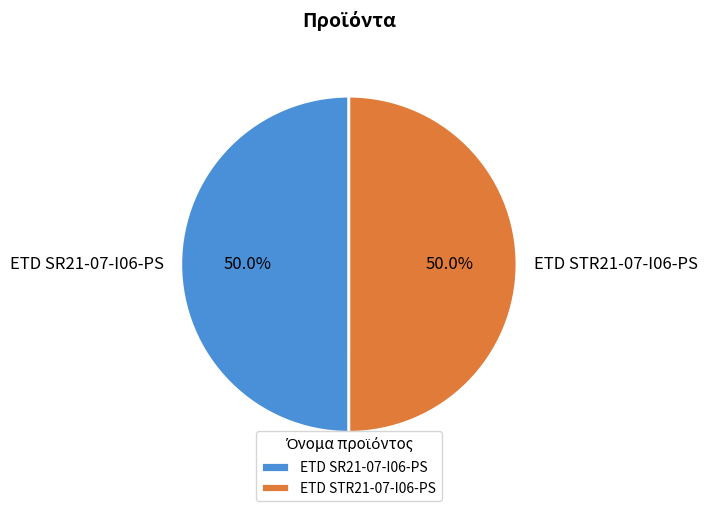

Is it true that ETD STR21-07-I06-PS is 56% of the pie?

False